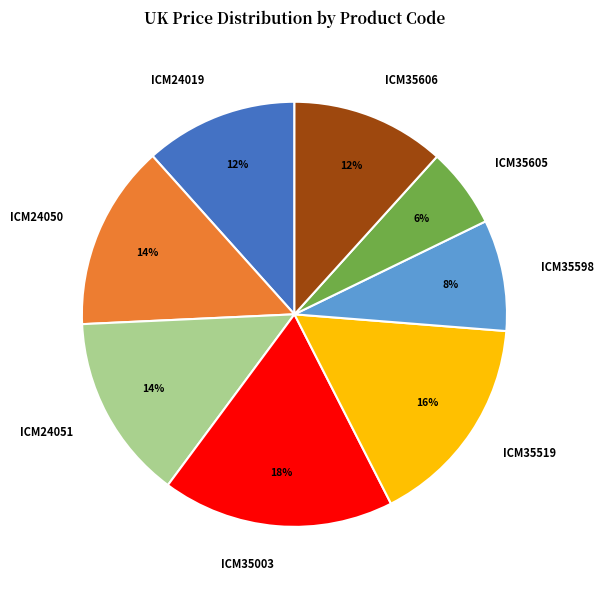

The ICM35605 slice represents 6% of the pie. True or false?

True